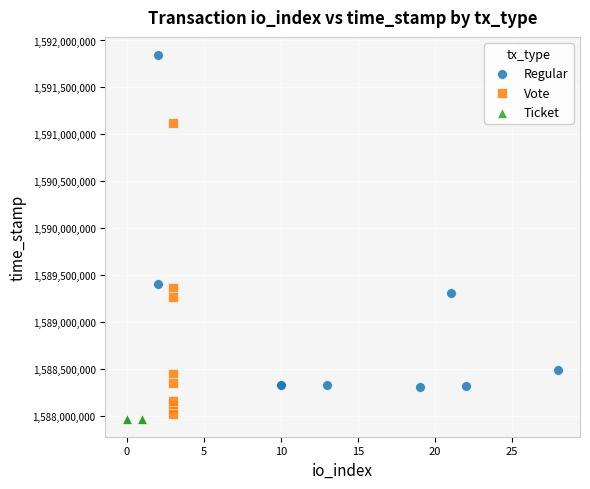

Which series reaches the maximum Y coordinate?

Regular